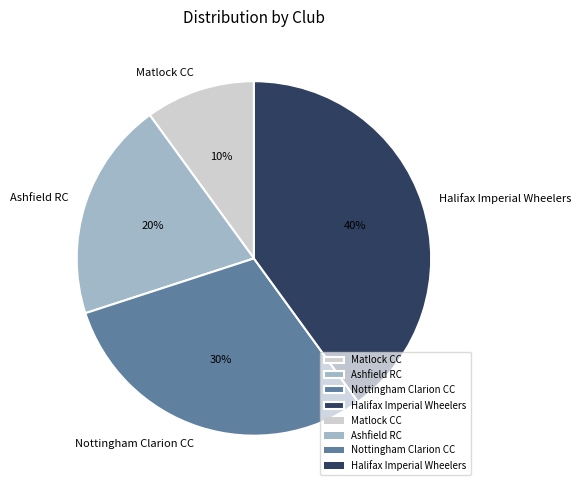

Count the number of slices in the pie.

4